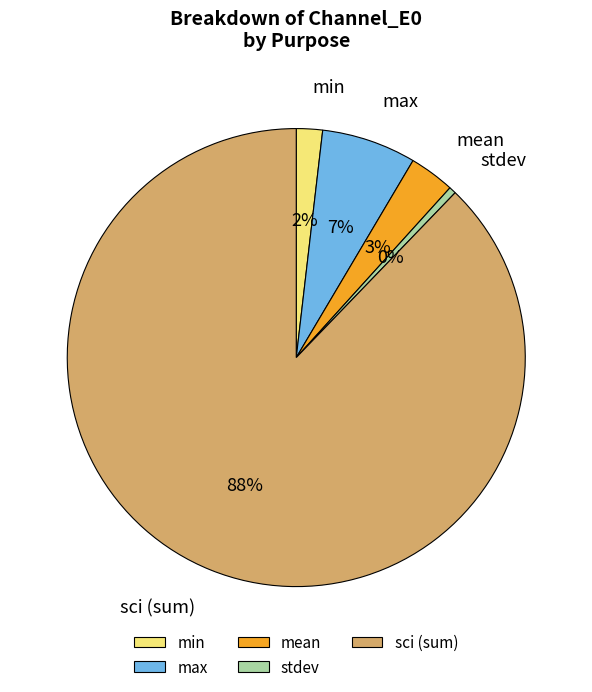

To the nearest percent, what is the average slice percentage?

20%